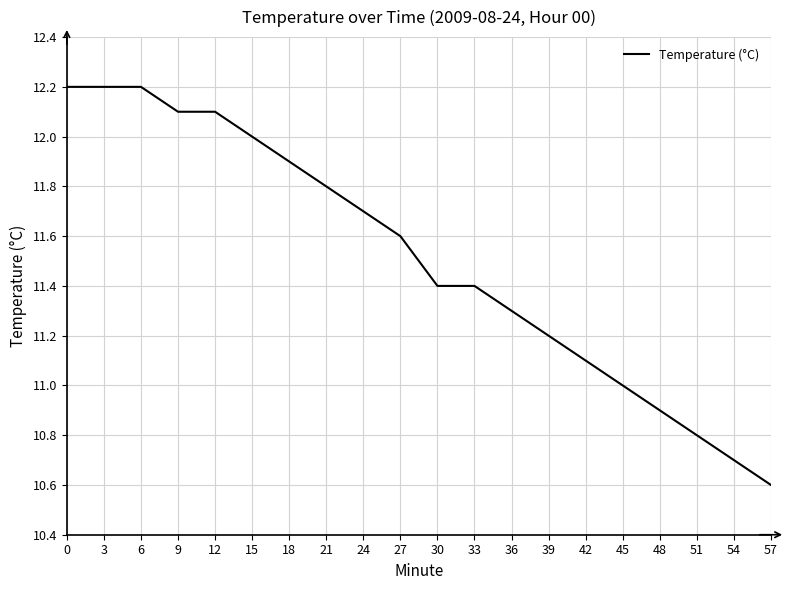

What is the approximate value at 9?

12.1